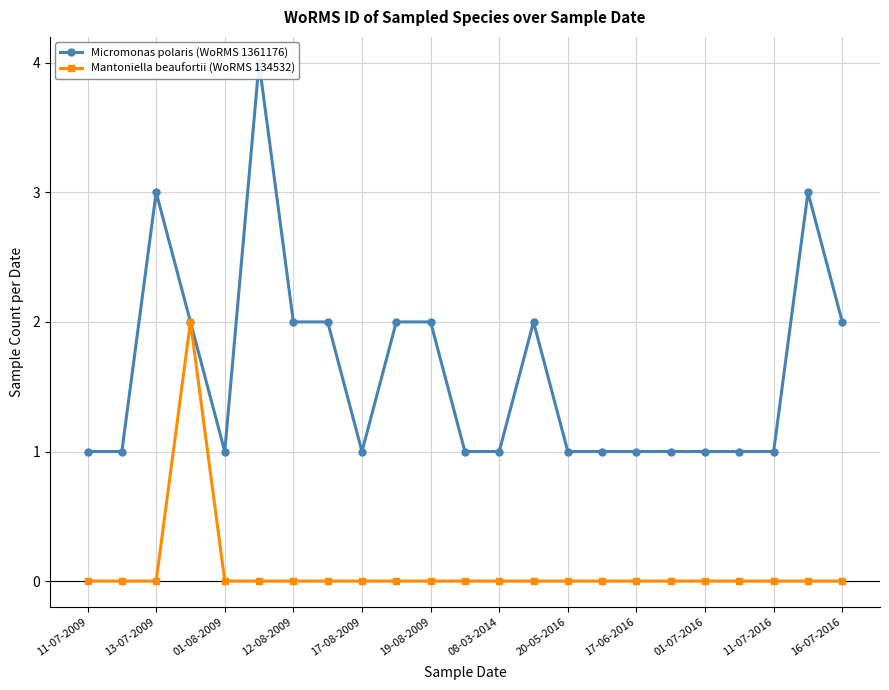

The value of Micromonas polaris (WoRMS 1361176) at 11-07-2009 is 2. True or false?

False